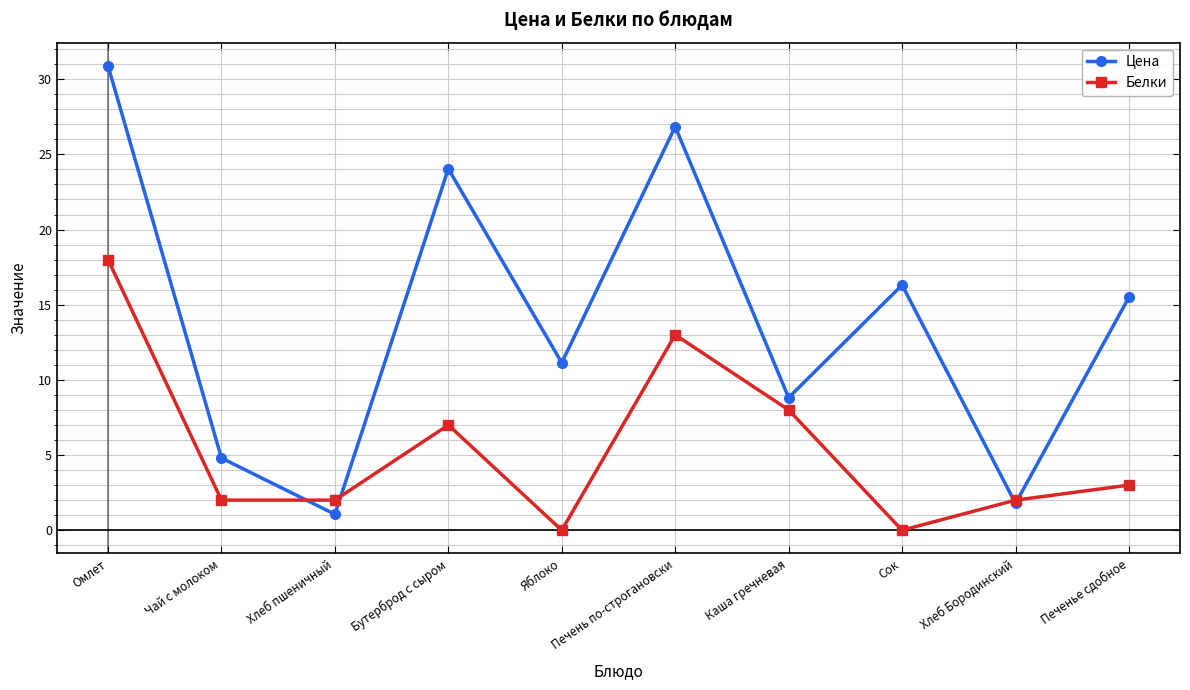

The value of Белки at Яблоко is 11.8. True or false?

False